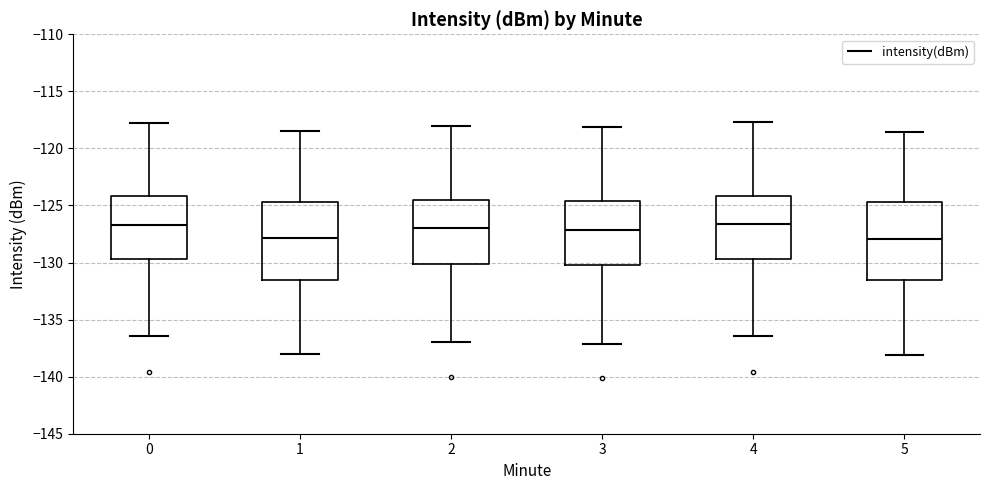

Reading left to right, read every box against the y-axis: the position of its median line, the range the box covers, and the ends of its whiskers. The values are not printed on the chart, so give them approximately, as read against the axis.

0: median -126.5, box -129.5 to -124.0, whiskers -136.5 to -117.5
1: median -128.0, box -131.5 to -124.5, whiskers -138.0 to -118.5
2: median -127.0, box -130.0 to -124.5, whiskers -137.0 to -118.0
3: median -127.0, box -130.0 to -124.5, whiskers -137.0 to -118.0
4: median -126.5, box -129.5 to -124.0, whiskers -136.5 to -117.5
5: median -128.0, box -131.5 to -124.5, whiskers -138.0 to -118.5